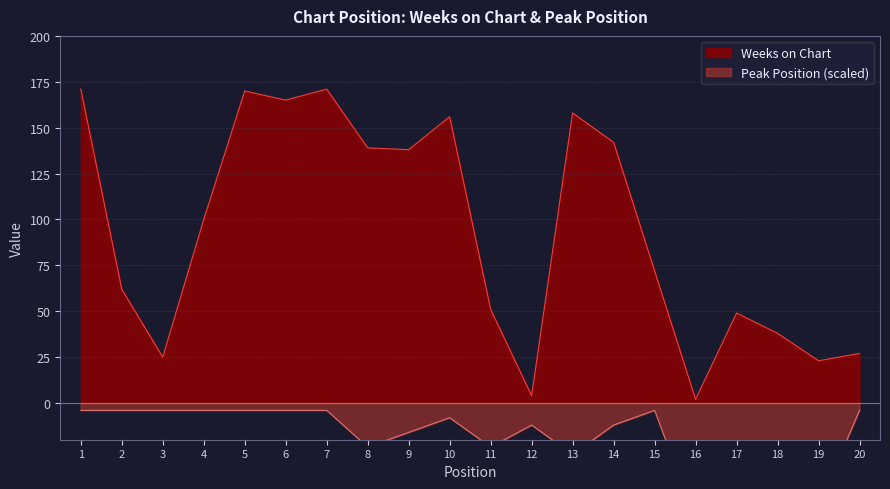

In Peak Position, how many points are higher than both neighbors (excluding endpoints)?

4